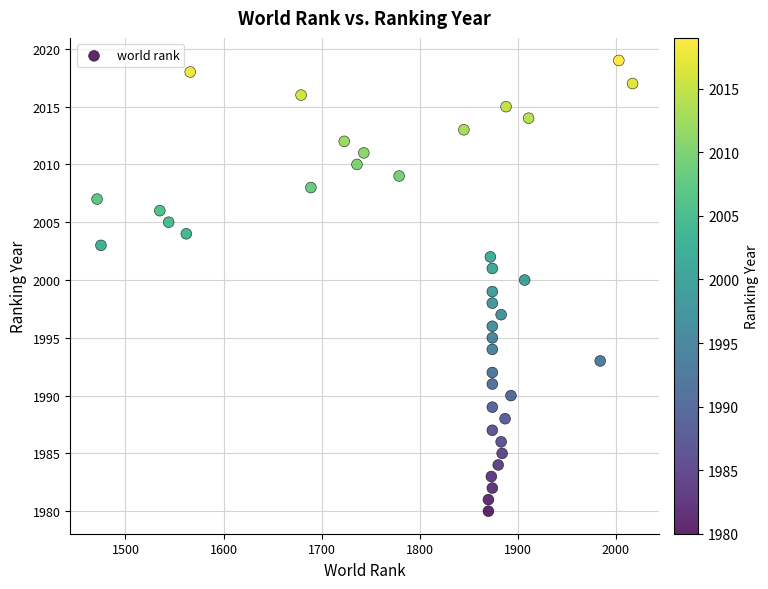

What is the range of X values (max minus min)?

546